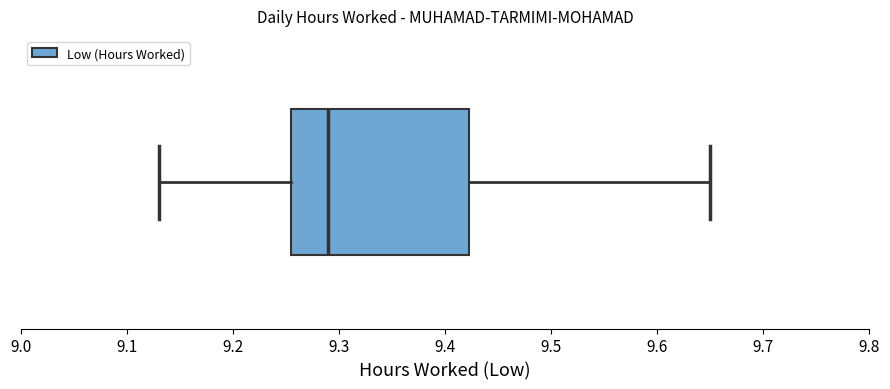

Where is the left edge of the box on the x-axis? The values are not printed on the chart, so give them approximately, as read against the axis.

9.26